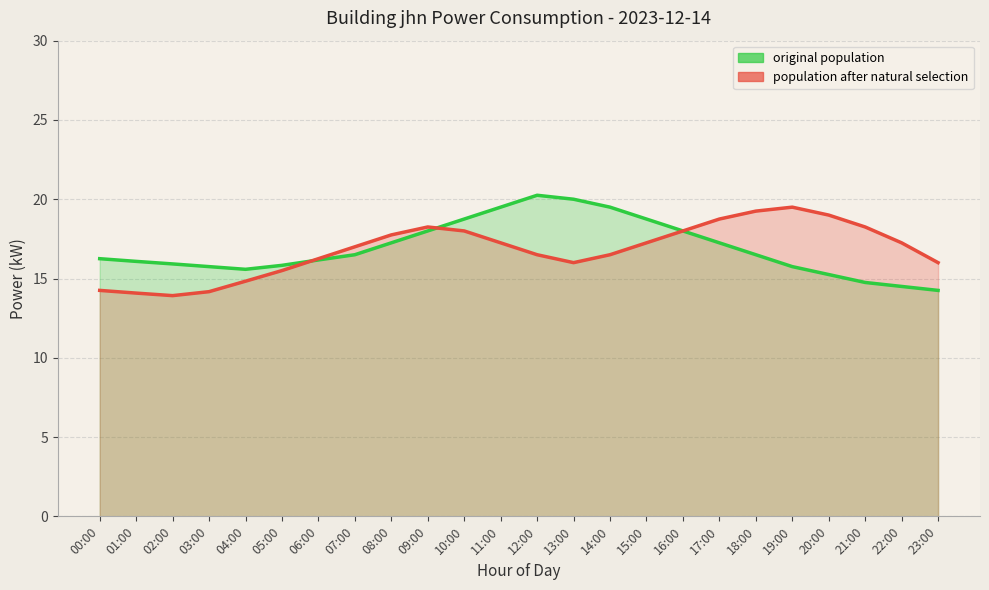

Reading left to right, list all the values displayed in this chart.

original population: 16.2	16.1	15.9	15.8	15.6	15.8	16.2	16.5	17.2	18.0	18.8	19.5	20.2	20.0	19.5	18.8	18.0	17.2	16.5	15.8	15.2	14.8	14.5	14.2
population after natural selection: 14.2	14.1	13.9	14.2	14.8	15.5	16.2	17.0	17.8	18.2	18.0	17.2	16.5	16.0	16.5	17.2	18.0	18.8	19.2	19.5	19.0	18.2	17.2	16.0